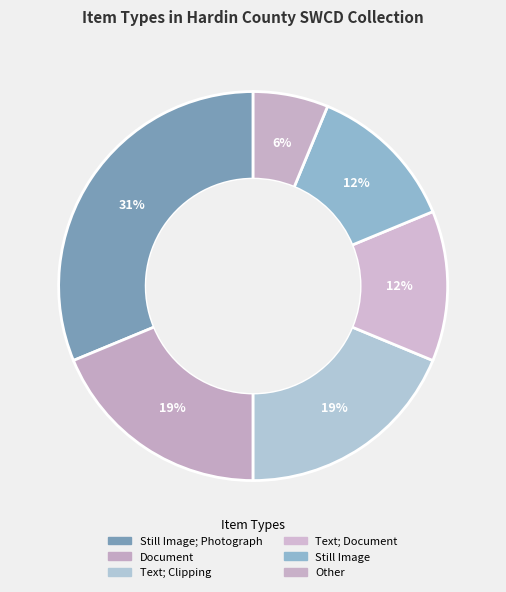

Which slice is the smallest?

Other